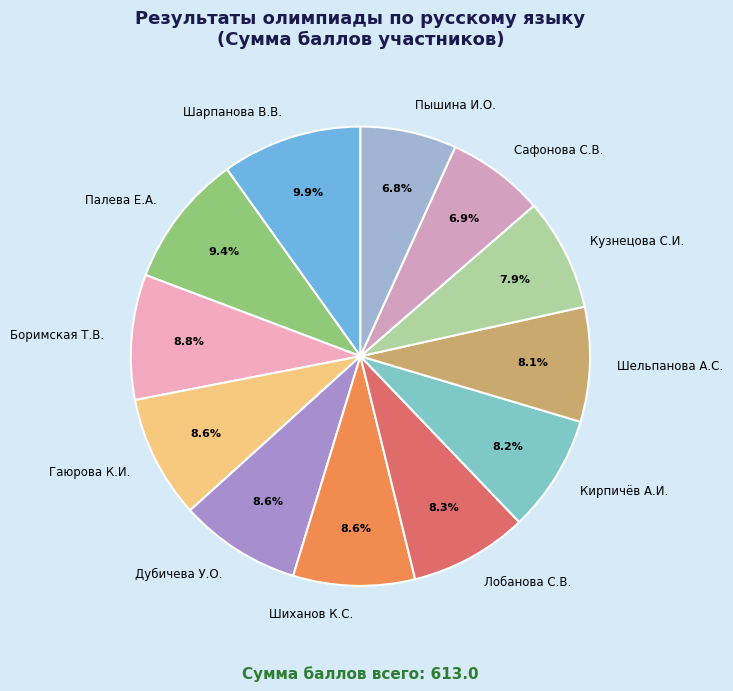

What percentage is NOT represented by Шиханов К.С.?

91.4%